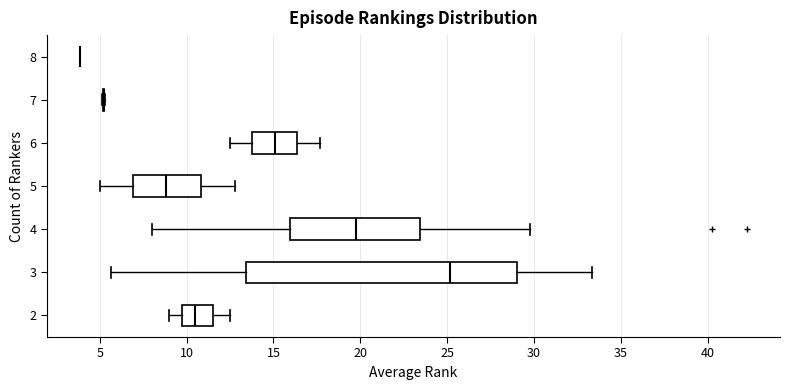

Reading bottom to top, transcribe this box plot: for each box, give where its median line is, the range the box spans, and where its two whiskers end, as read against the x-axis. The values are not printed on the chart, so give them approximately, as read against the axis.

2: median 10.5, box 10.0 to 11.5, whiskers 9.0 to 12.5
3: median 25.0, box 13.5 to 29.0, whiskers 5.5 to 33.5
4: median 20.0, box 16.0 to 23.5, whiskers 8.0 to 30.0
5: median 9.0, box 7.0 to 11.0, whiskers 5.0 to 13.0
6: median 15.0, box 14.0 to 16.5, whiskers 12.5 to 17.5
7: box collapsed to a line at 5.0, whiskers 5.0 to 5.5
8: box collapsed to a line at 4.0, whiskers 4.0 to 4.0